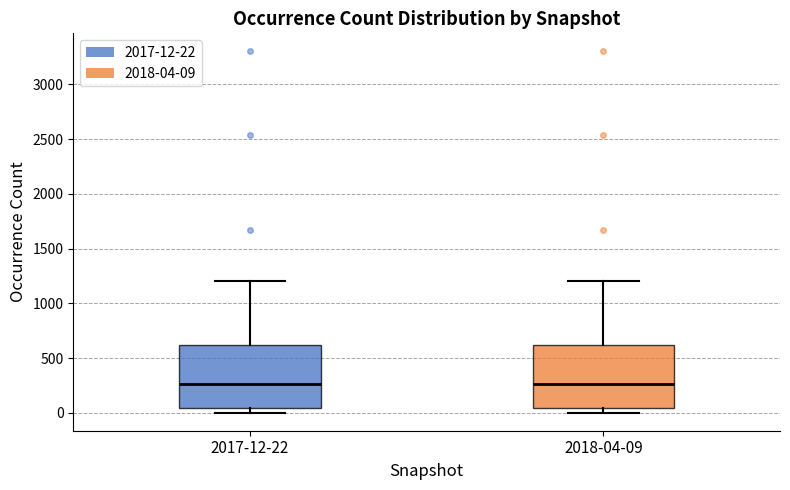

Reading left to right, transcribe this box plot: for each box, give where its median line is, the range the box spans, and where its two whiskers end, as read against the y-axis. The values are not printed on the chart, so give them approximately, as read against the axis.

2017-12-22: median 250, box 50 to 600, whiskers 0 to 1200
2018-04-09: median 250, box 50 to 600, whiskers 0 to 1200